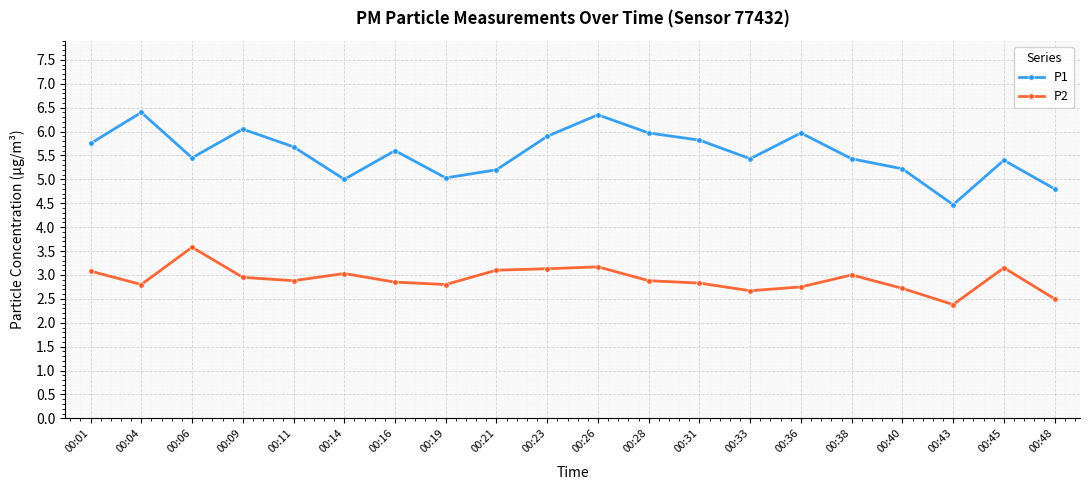

At how many categories does at least one series exceed 2?

20